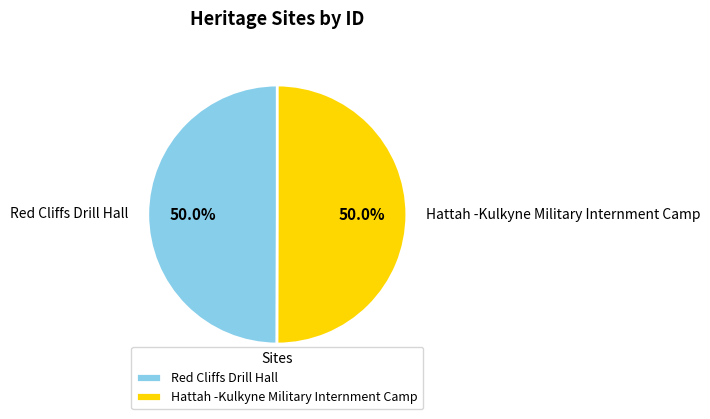

Approximately how many times larger is the value at Hattah -Kulkyne Military Internment Camp compared to Red Cliffs Drill Hall?

1.0